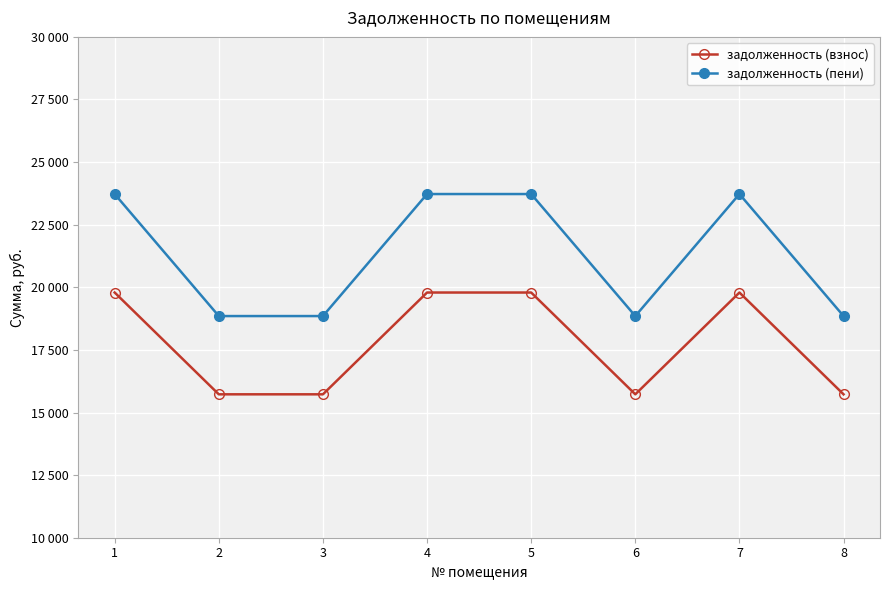

True or false: задолженность (пени) and задолженность (взнос) cross at least once.

False